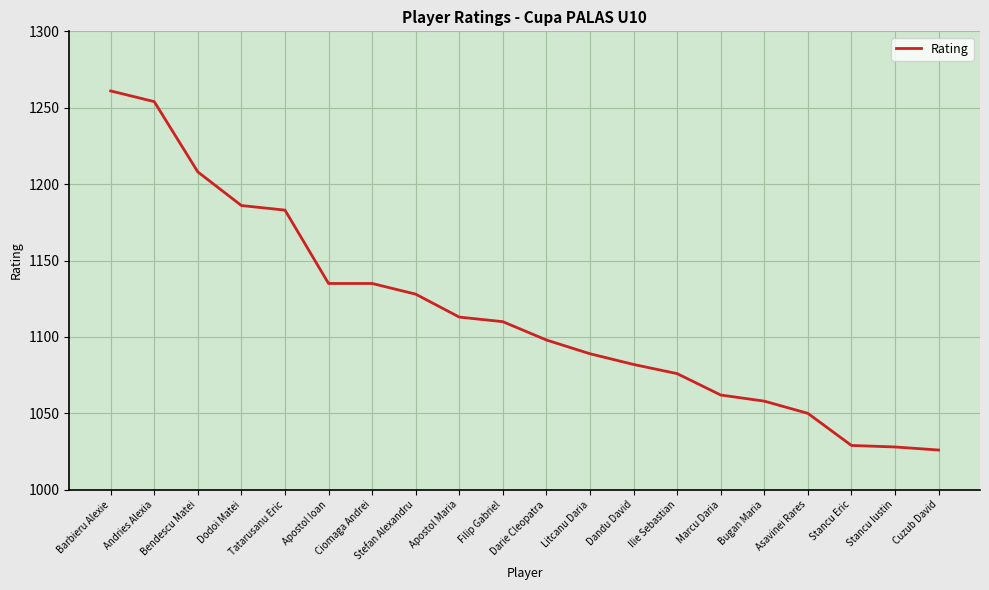

What position from the left is Apostol Ioan?

6